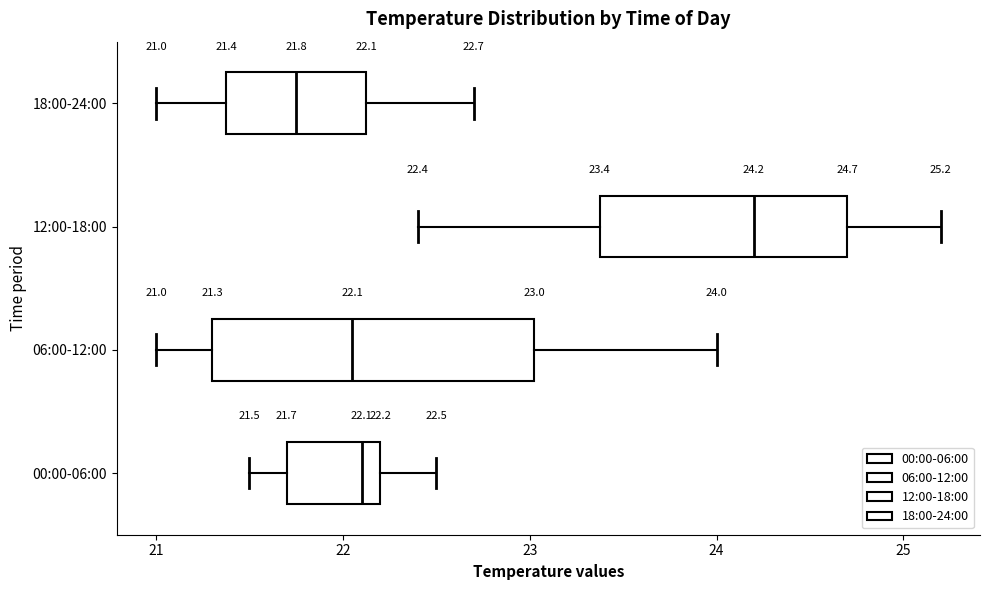

Which box has the furthest to the right median line?

12:00-18:00